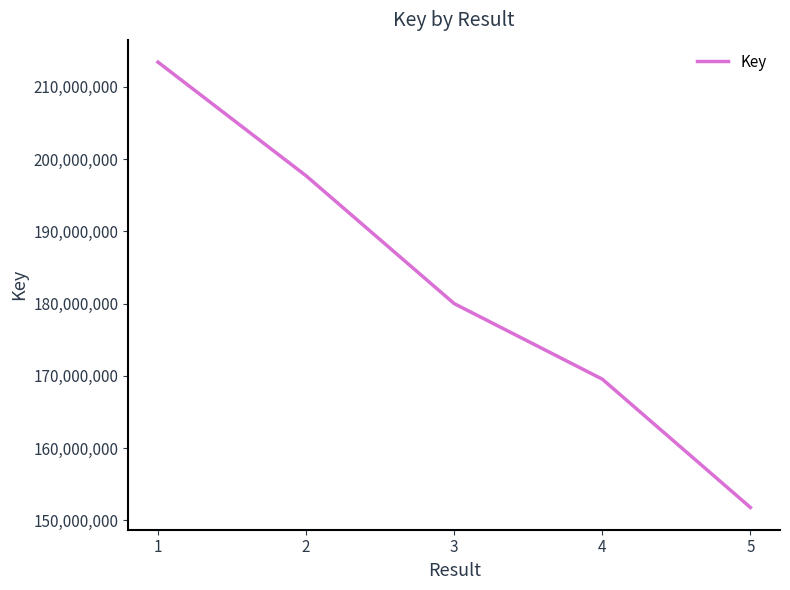

List the labels in order of value, largest first.

1, 2, 3, 4, 5